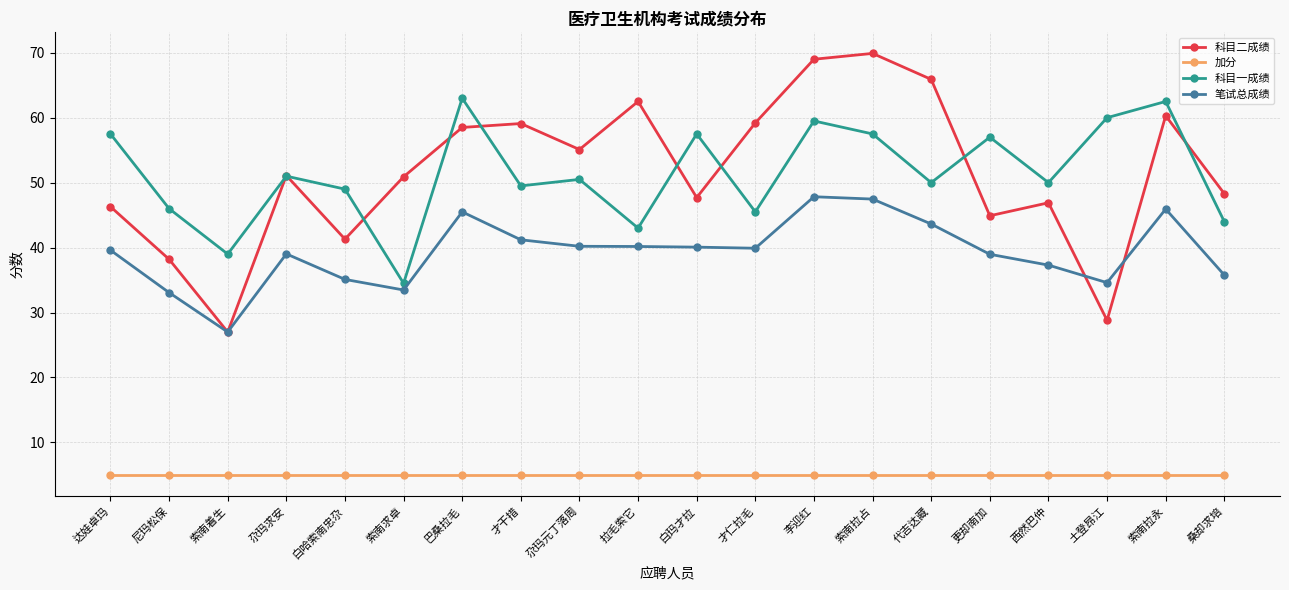

True or false: 科目二成绩 has more than 0 interior local peaks.

True